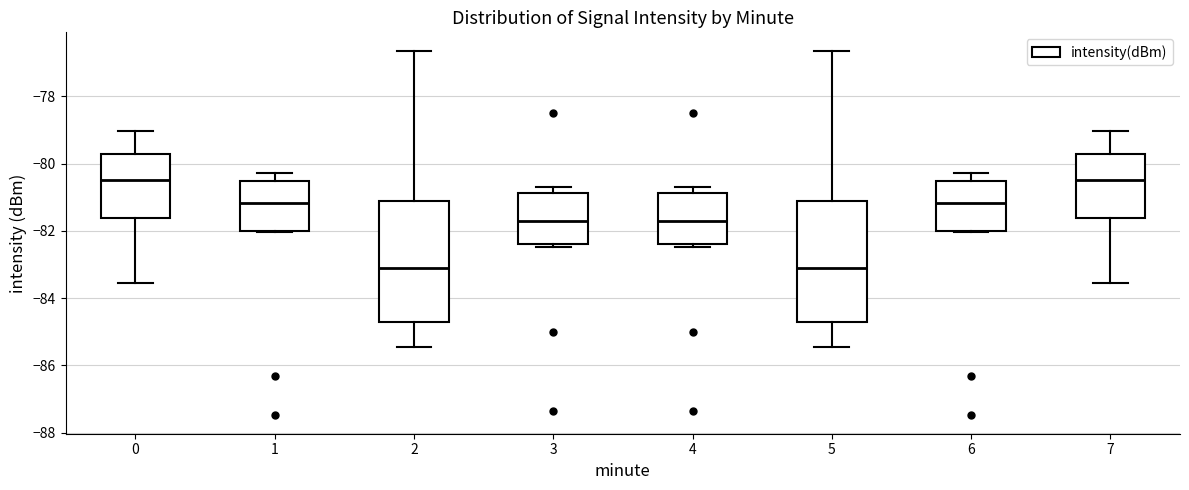

Where is the lower edge of the box at x = 7 on the y-axis? The values are not printed on the chart, so give them approximately, as read against the axis.

-81.6